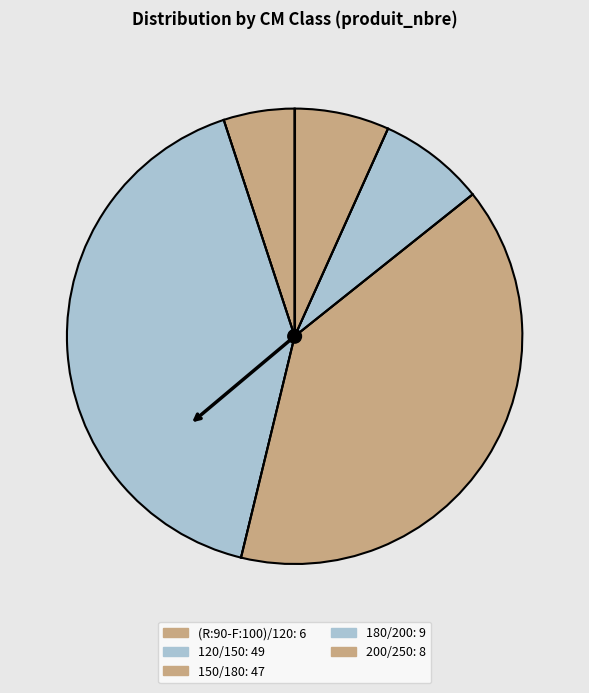

Is it true that 200/250 is 1% of the pie?

False